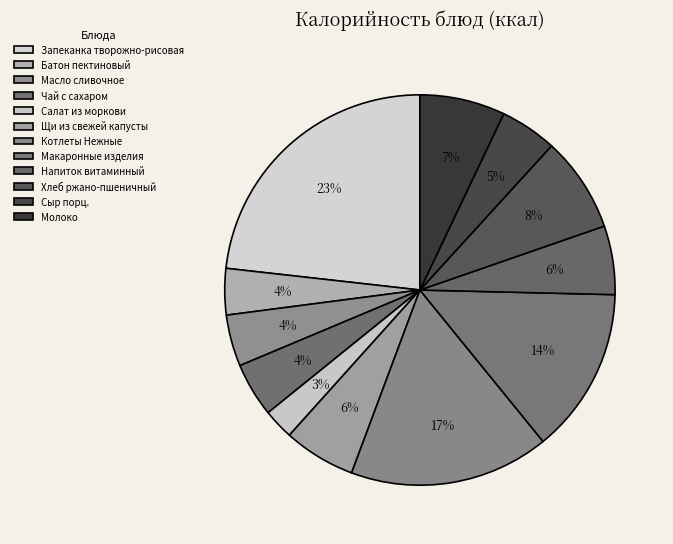

To the nearest percent, what is the average slice percentage?

8%